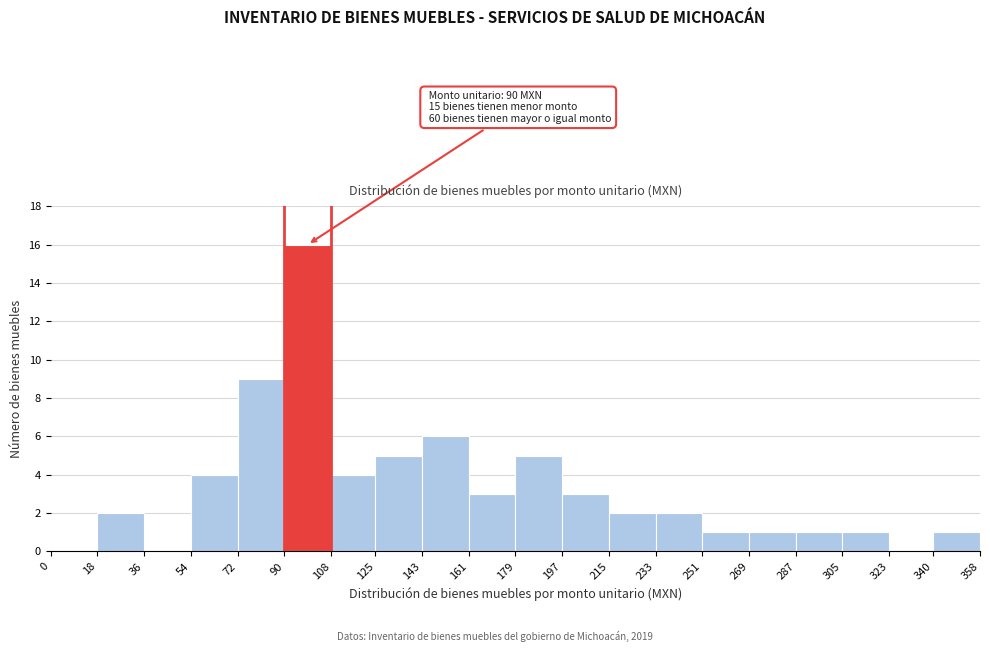

Over which range of the x-axis is the bar tallest?

90 to 108